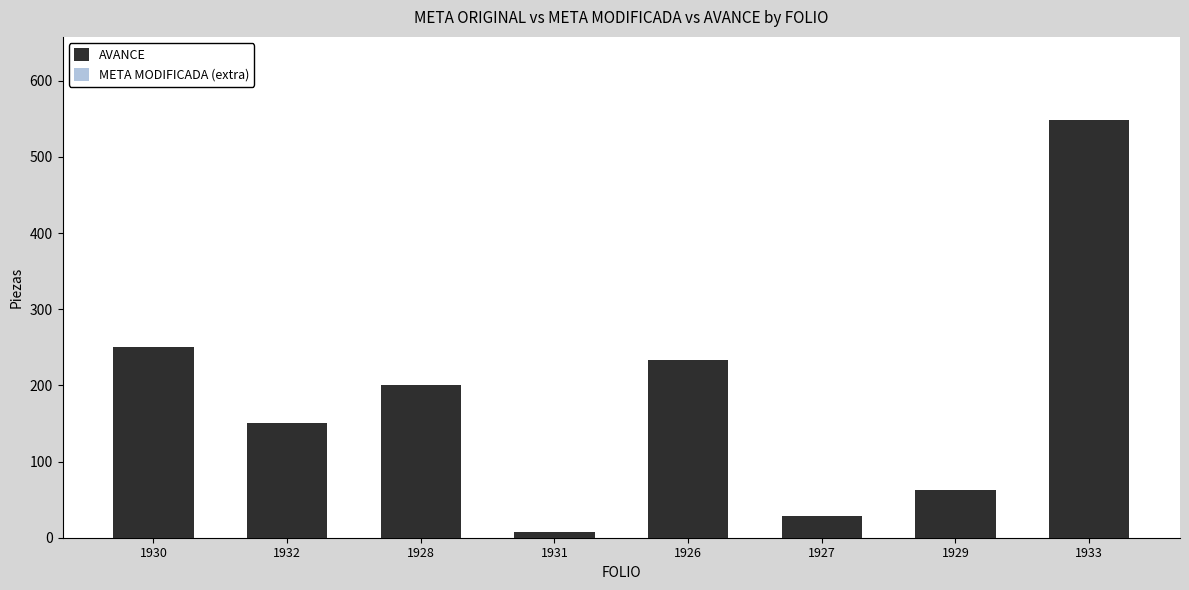

Reading right to left, list all the values displayed in this chart.

548	63	28	233	7	201	150	250